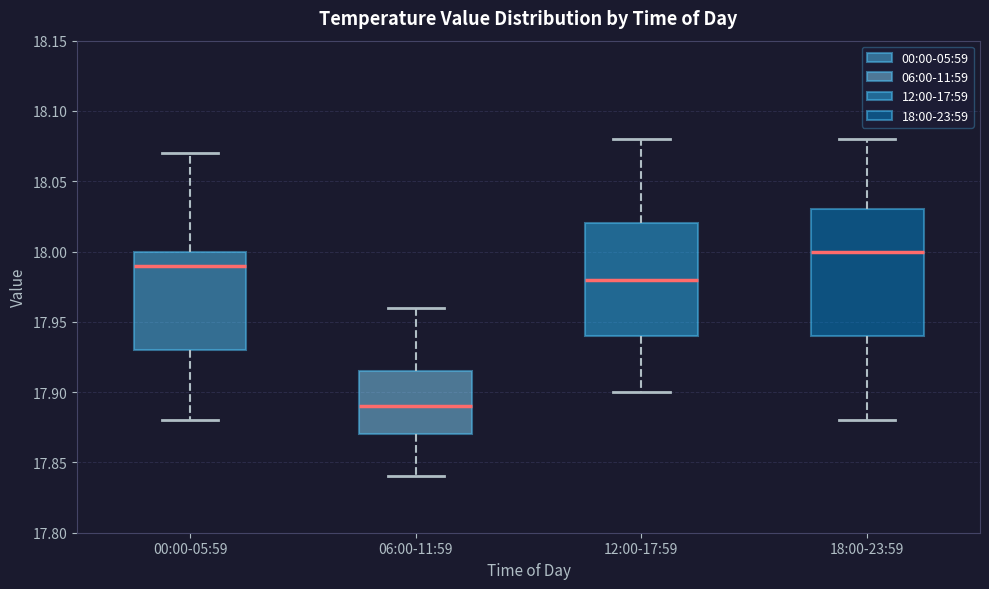

Reading left to right, read every box against the y-axis: the position of its median line, the range the box covers, and the ends of its whiskers. The values are not printed on the chart, so give them approximately, as read against the axis.

00:00-05:59: median 17.990, box 17.930 to 18.000, whiskers 17.880 to 18.070
06:00-11:59: median 17.890, box 17.870 to 17.915, whiskers 17.840 to 17.960
12:00-17:59: median 17.980, box 17.940 to 18.020, whiskers 17.900 to 18.080
18:00-23:59: median 18.000, box 17.940 to 18.030, whiskers 17.880 to 18.080